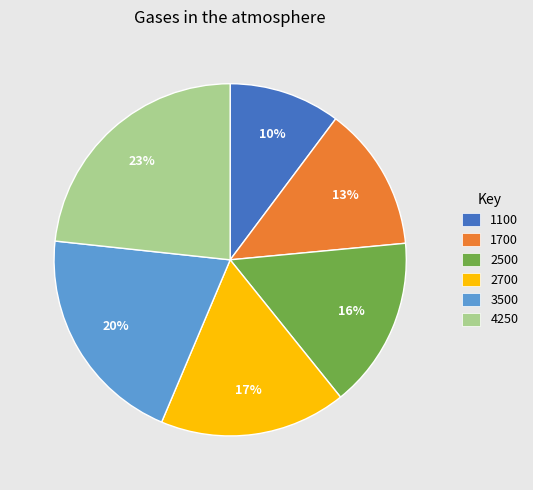

Approximately how many times larger is the value at 2700 compared to 3500?

0.8